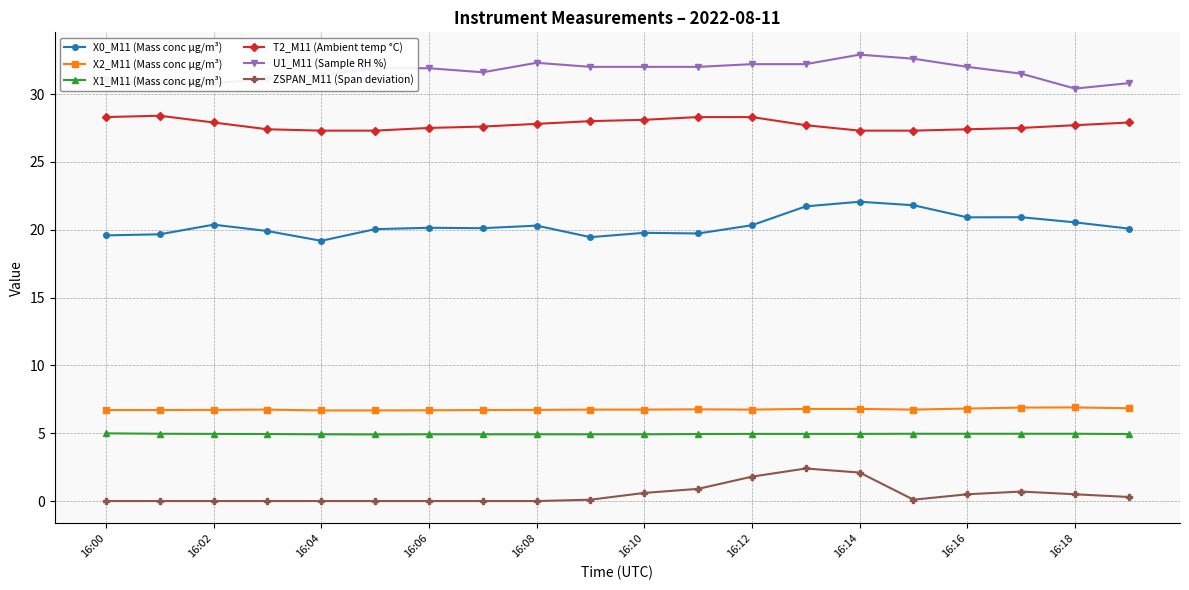

Rank the series by their maximum value, from highest to lowest.

U1_M11 (Sample RH %), T2_M11 (Ambient temp °C), X0_M11 (Mass conc μg/m³), X2_M11 (Mass conc μg/m³), X1_M11 (Mass conc μg/m³), ZSPAN_M11 (Span deviation)